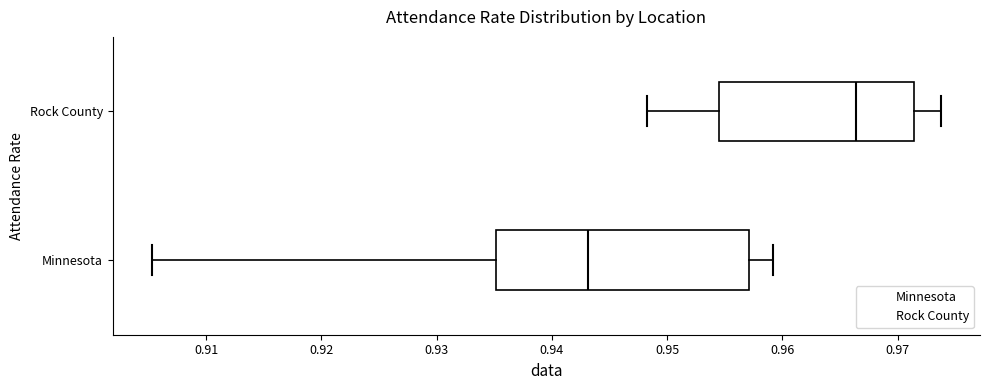

Which box has the furthest to the right median line?

Rock County